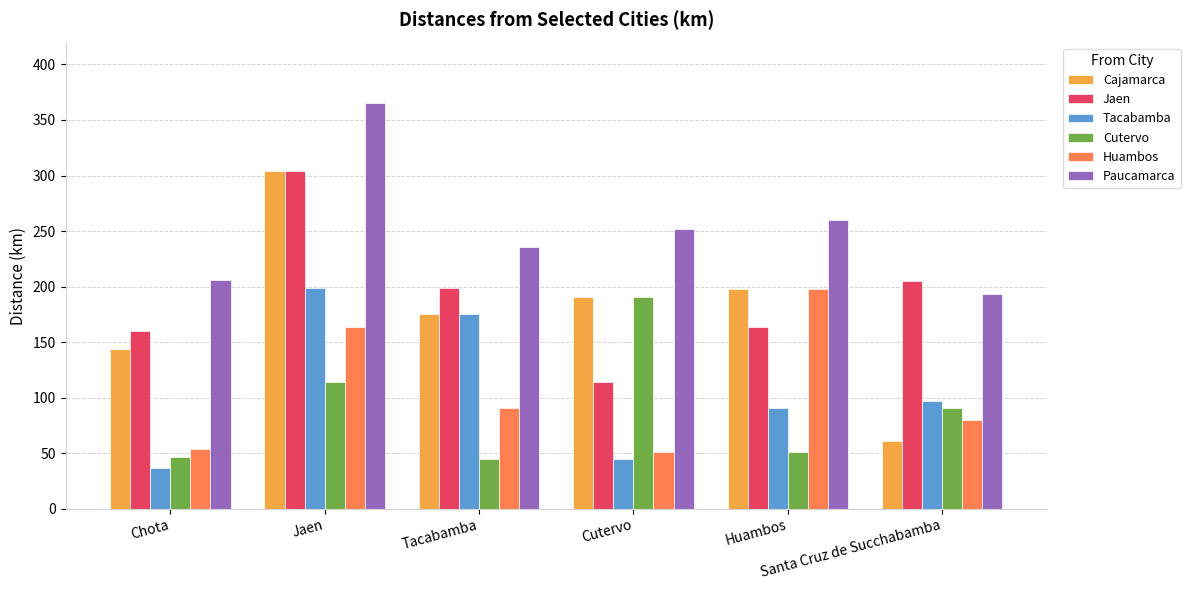

How many bars are there in each group?

6